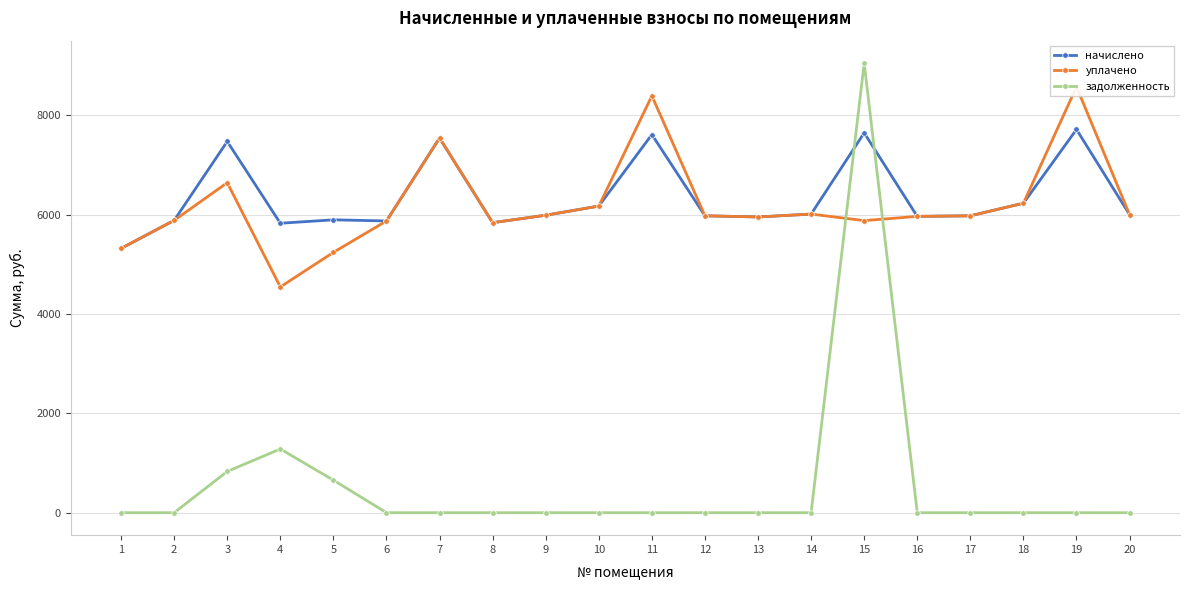

The value of уплачено at 2 is 5886.7. True or false?

True